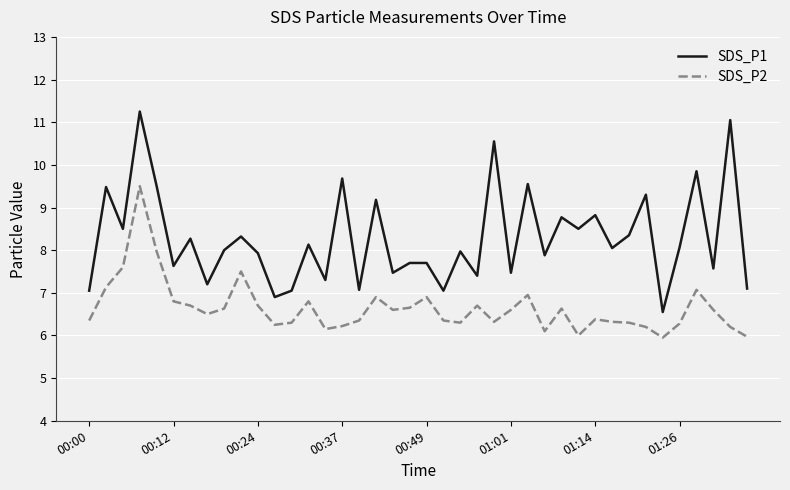

True or false: SDS_P1 and SDS_P2 intersect in this chart.

False